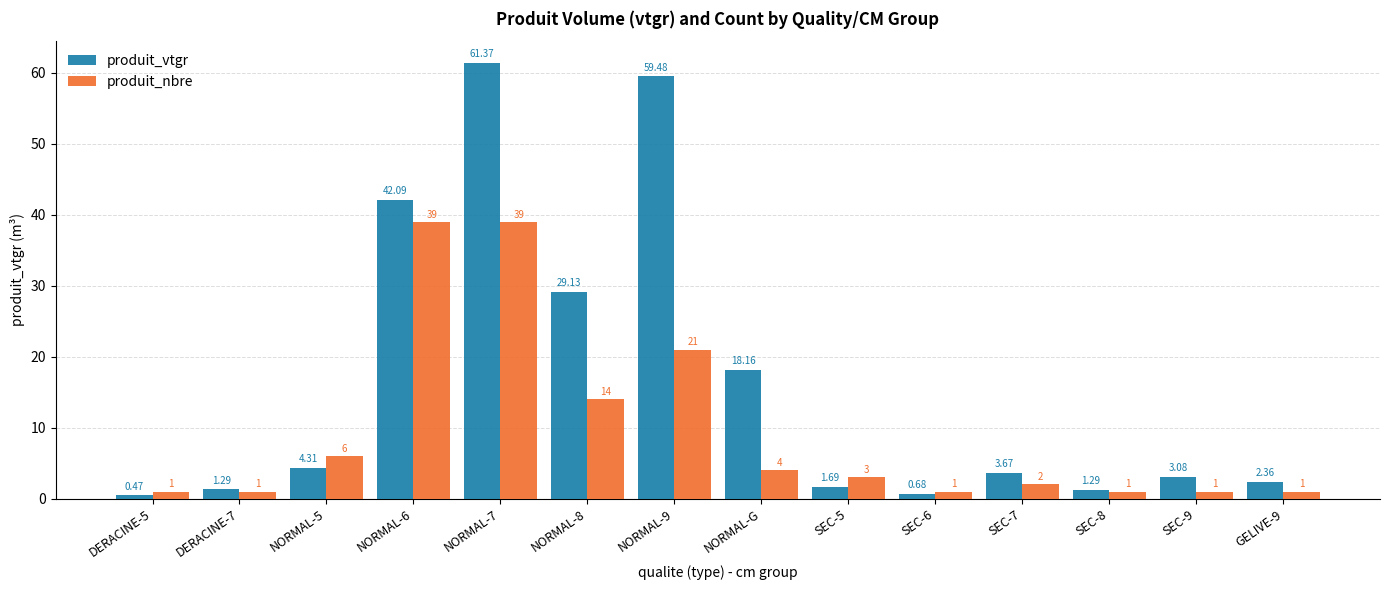

How many data points does each series have?

14